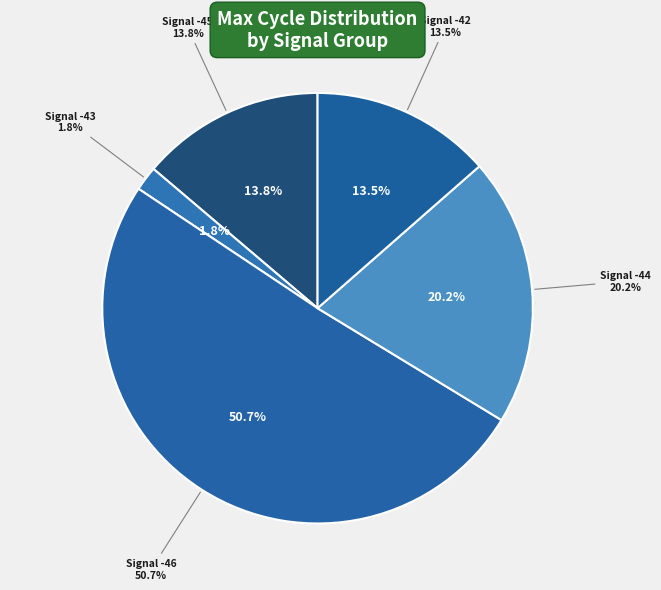

To the nearest percent, what is the difference between the largest and smallest slice percentages?

49%